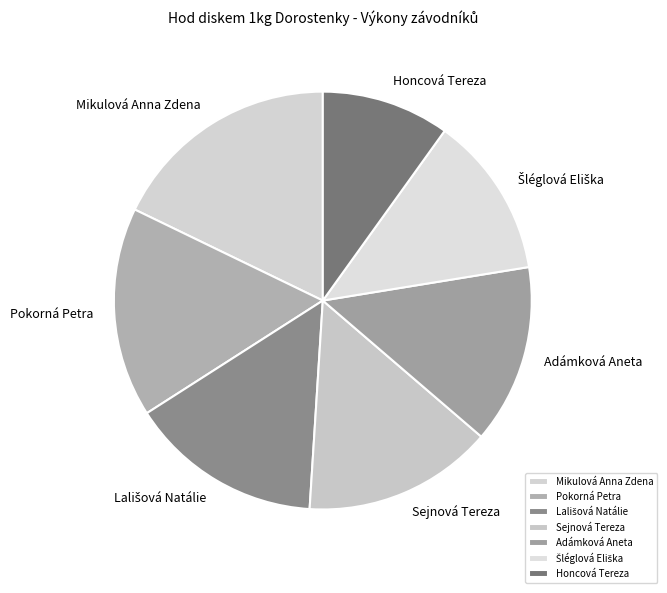

What is the smallest slice in the pie chart?

Honcová Tereza